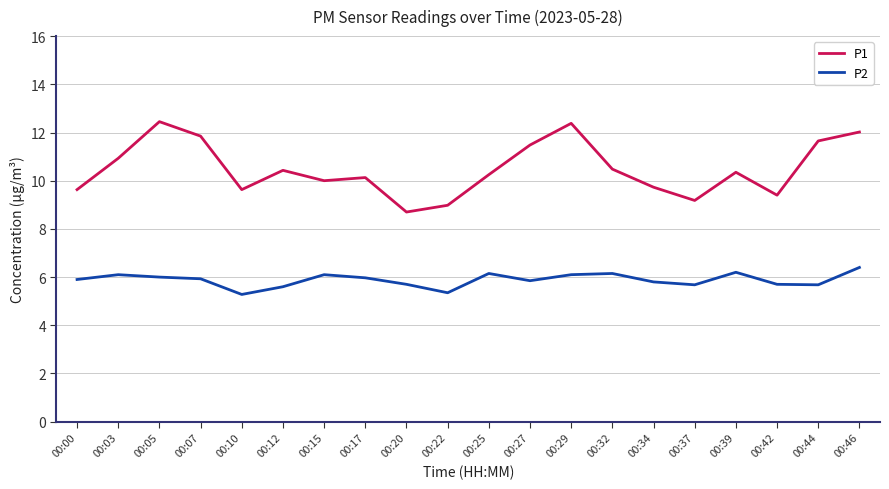

Rank the series by their average value, from highest to lowest.

P1, P2